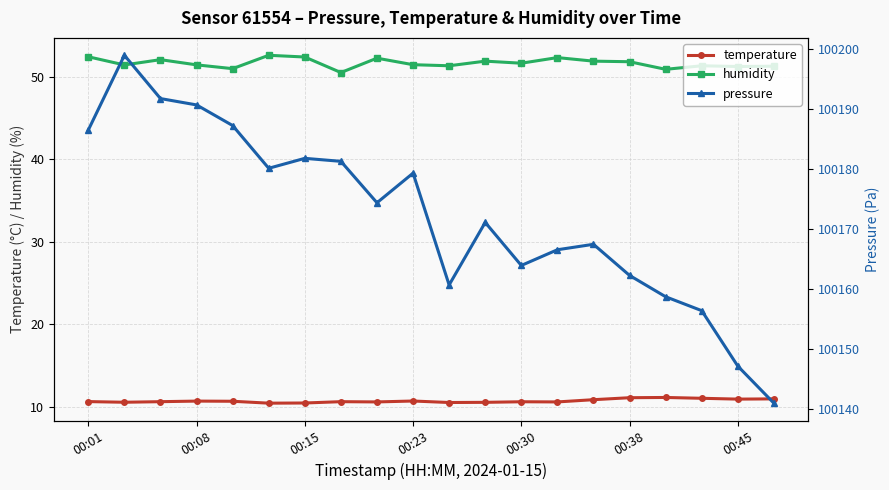

What is the difference between the maximum and minimum values in the humidity series?

2.1